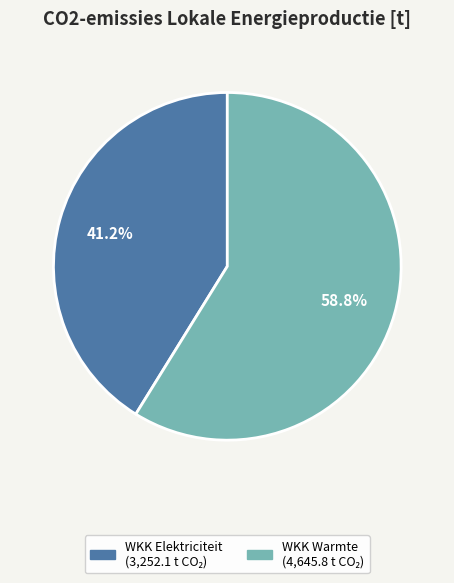

Is there any slice that represents more than half of the pie?

Yes